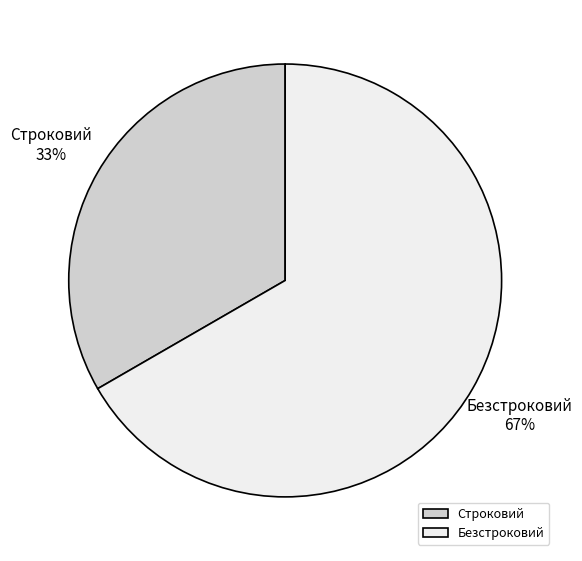

To the nearest percent, what is the average slice percentage?

50%